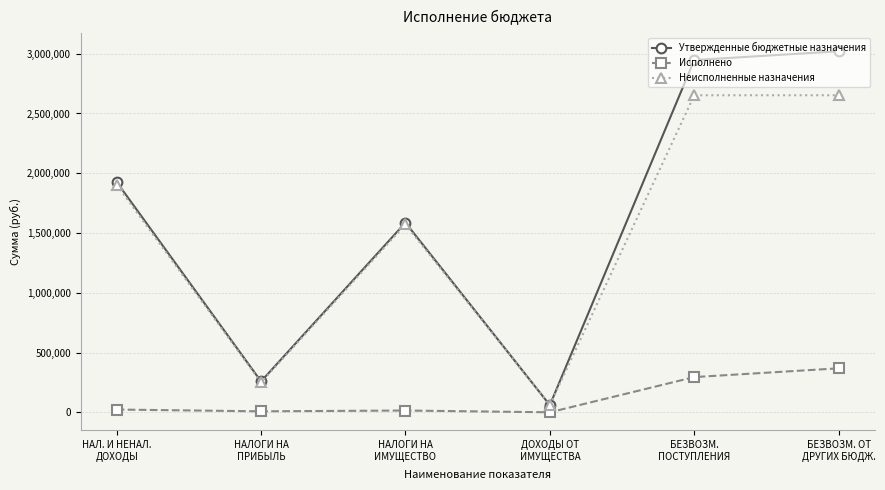

Is the value of Неисполненные назначения at НАЛОГИ НА
ИМУЩЕСТВО greater than the value of Утвержденные бюджетные назначения at НАЛОГИ НА
ПРИБЫЛЬ?

Yes